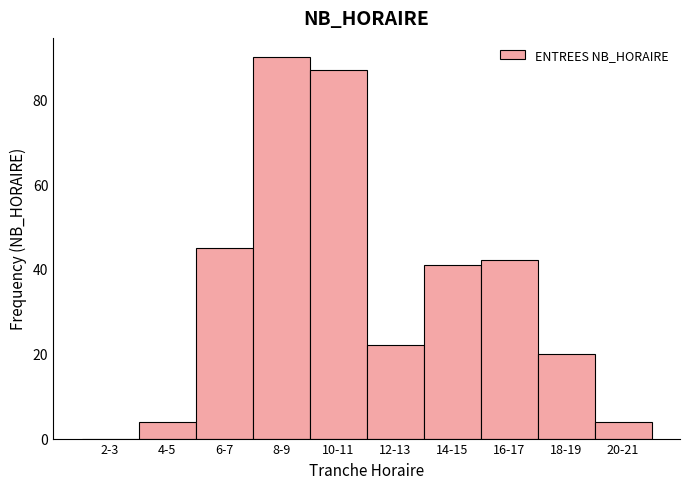

Reading left to right, list all the values displayed in this chart.

2-3=0	4-5=4	6-7=45	8-9=90	10-11=87	12-13=22	14-15=41	16-17=42	18-19=20	20-21=4